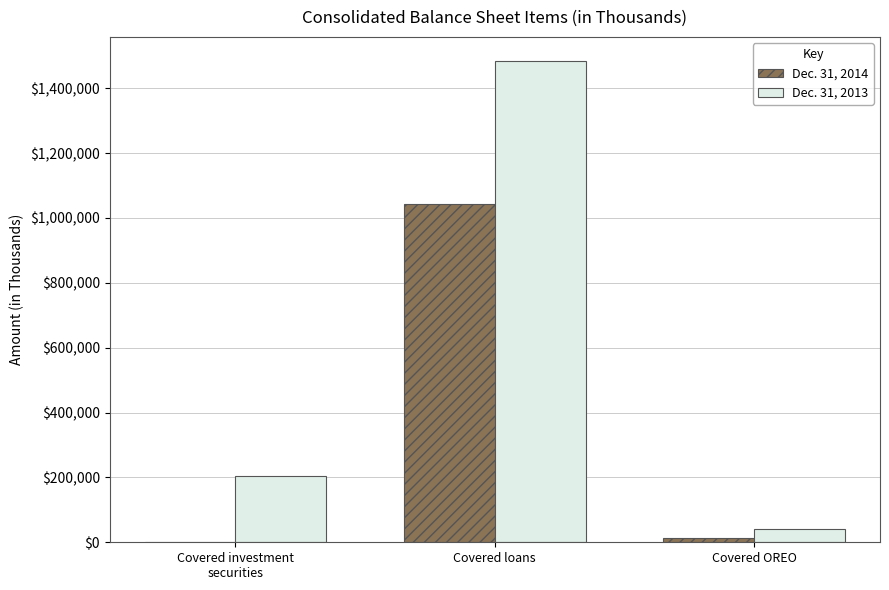

What is the difference between the Dec. 31, 2013 values at Covered investment
securities and Covered loans?

1278119